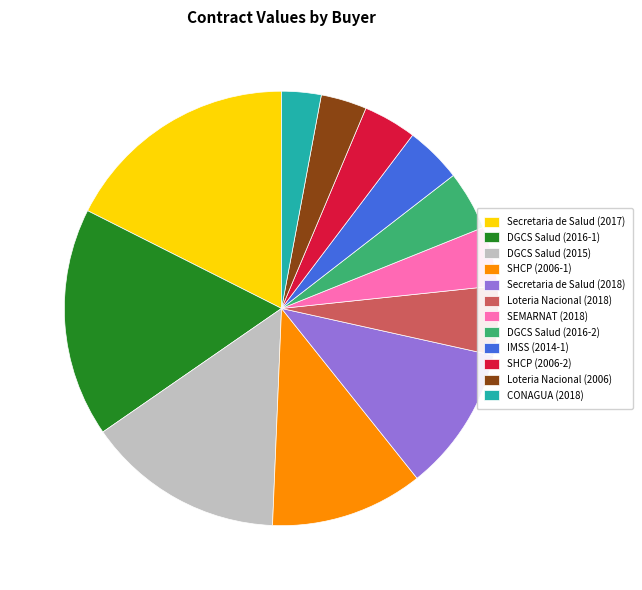

Is it true that SEMARNAT (2018) is 4% of the pie?

True